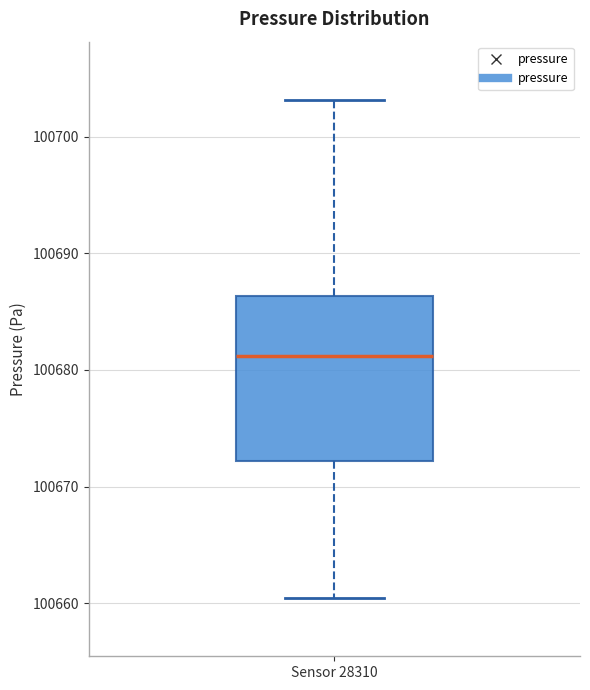

Where does the median line of the box for Sensor 28310 sit on the y-axis? The values are not printed on the chart, so give them approximately, as read against the axis.

100681